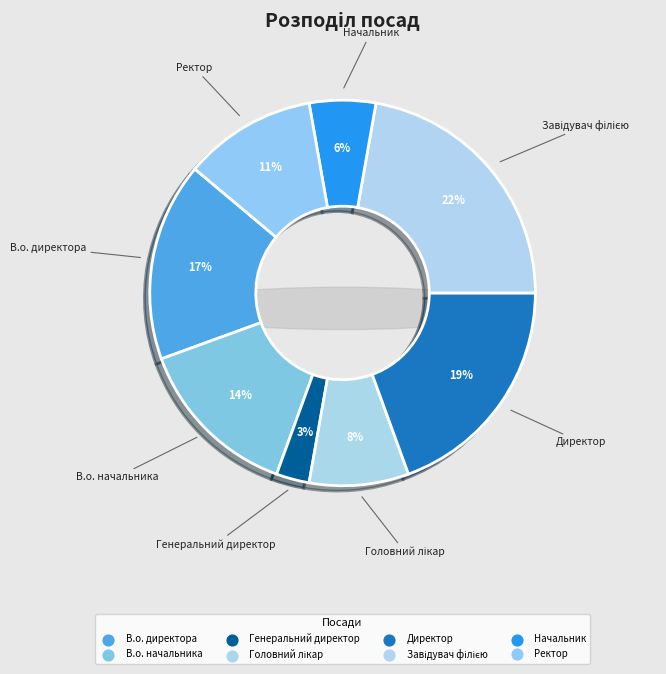

Does Генеральний директор account for over 50% of the chart?

No